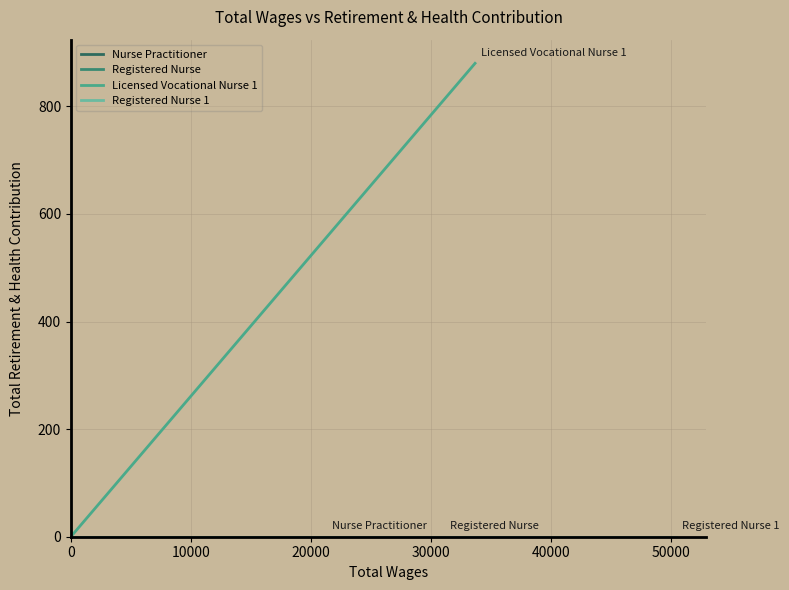

How many lines are shown in the chart?

4